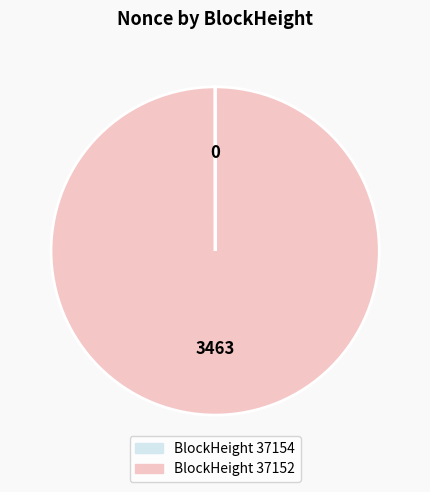

Is there any slice that represents more than half of the pie?

Yes